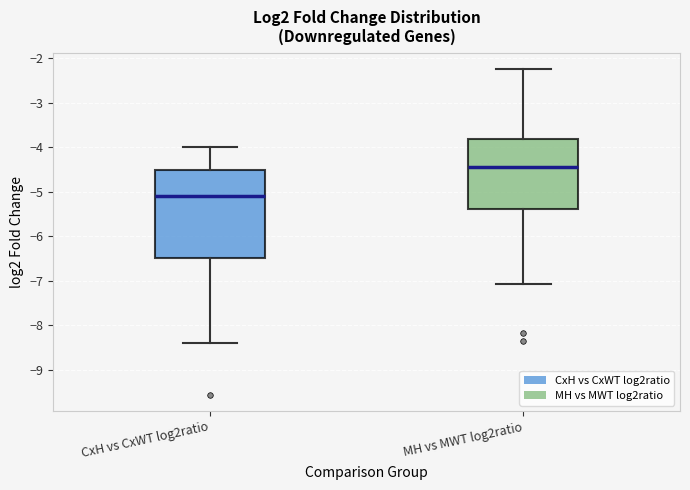

Which box's median line is the lowest?

CxH vs CxWT log2ratio